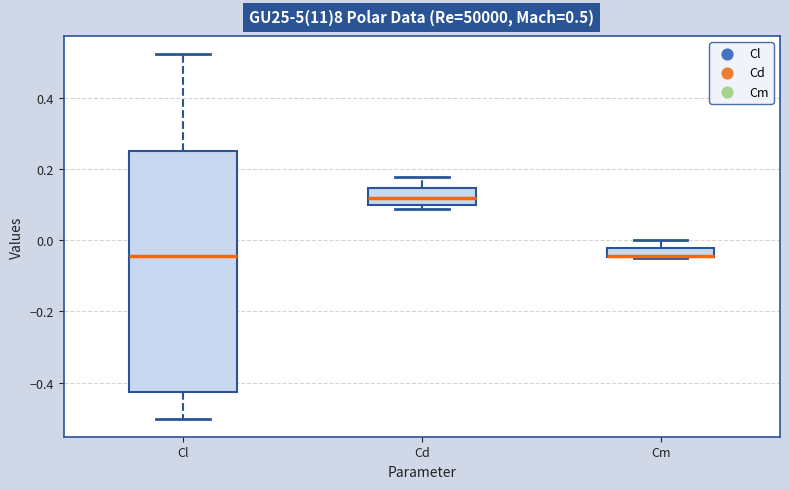

Comparing the boxes themselves (not the whiskers), which one is the tallest?

Cl